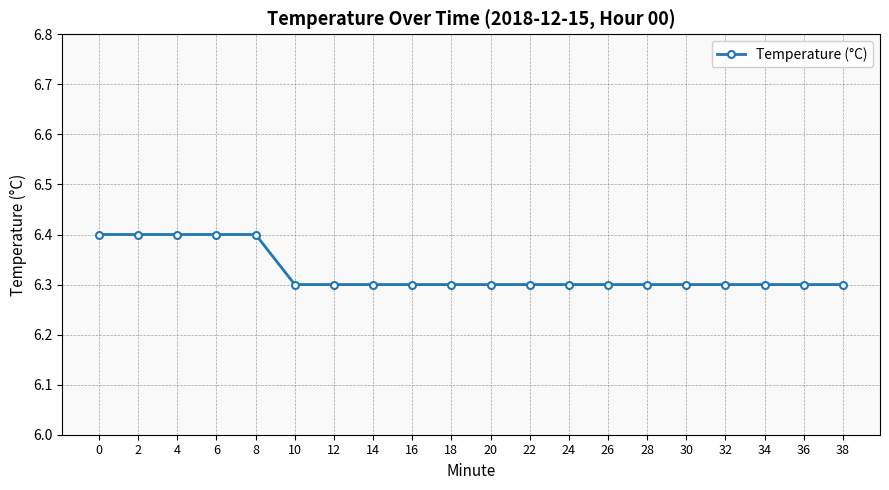

Reading left to right, extract all data points from this chart.

6.4	6.4	6.4	6.4	6.4	6.3	6.3	6.3	6.3	6.3	6.3	6.3	6.3	6.3	6.3	6.3	6.3	6.3	6.3	6.3